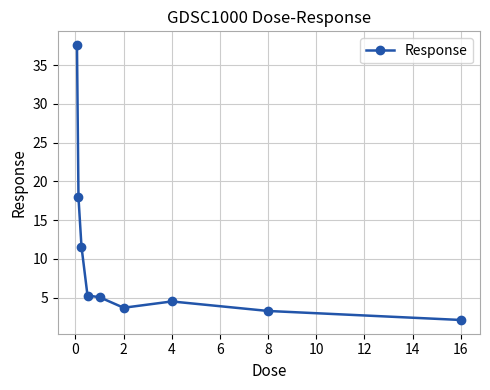

What is the difference between the second highest and minimum values?

15.8